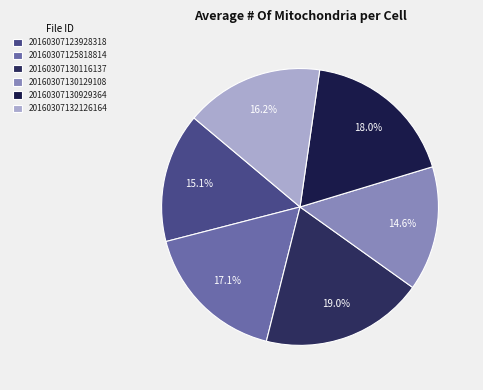

How many slices are in this pie chart?

6